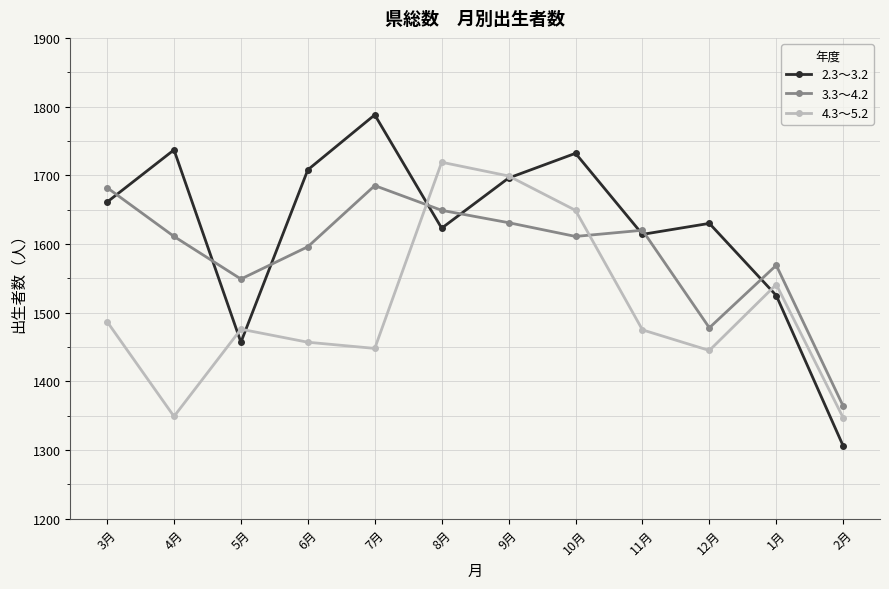

What is the difference between the highest and lowest values at 3月?

195